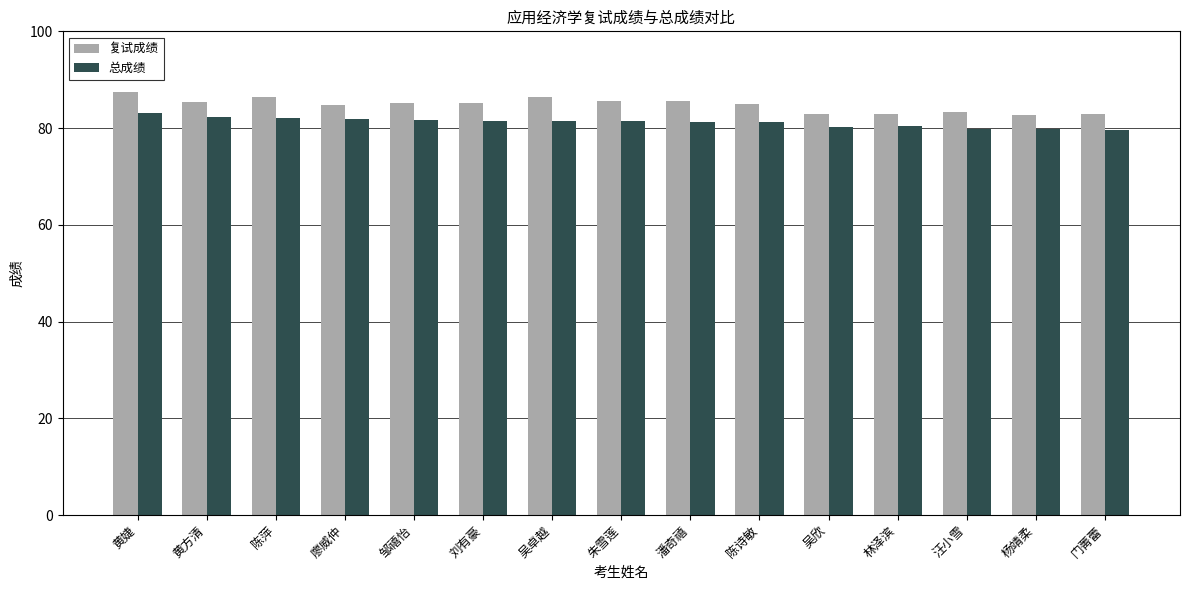

How many categories are shown in the chart?

15